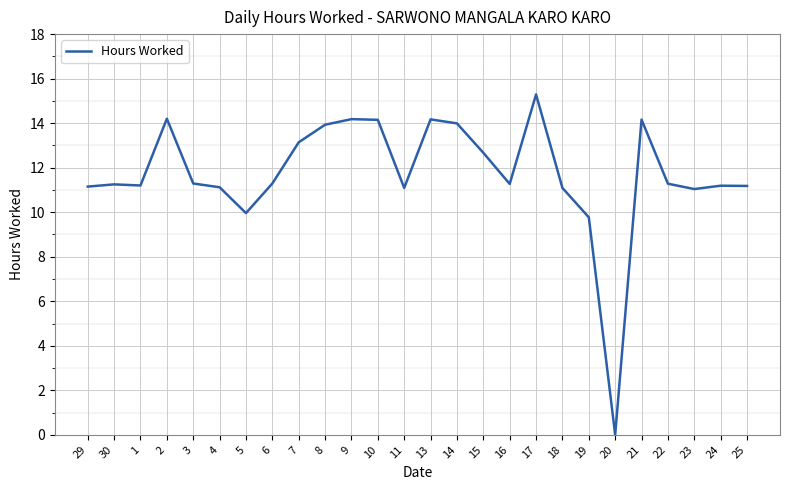

What is the average value?

11.7